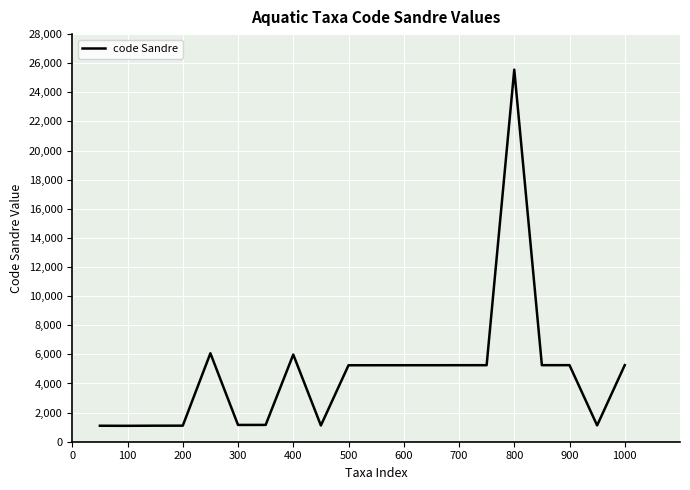

What is the difference between the maximum and minimum values?

24466